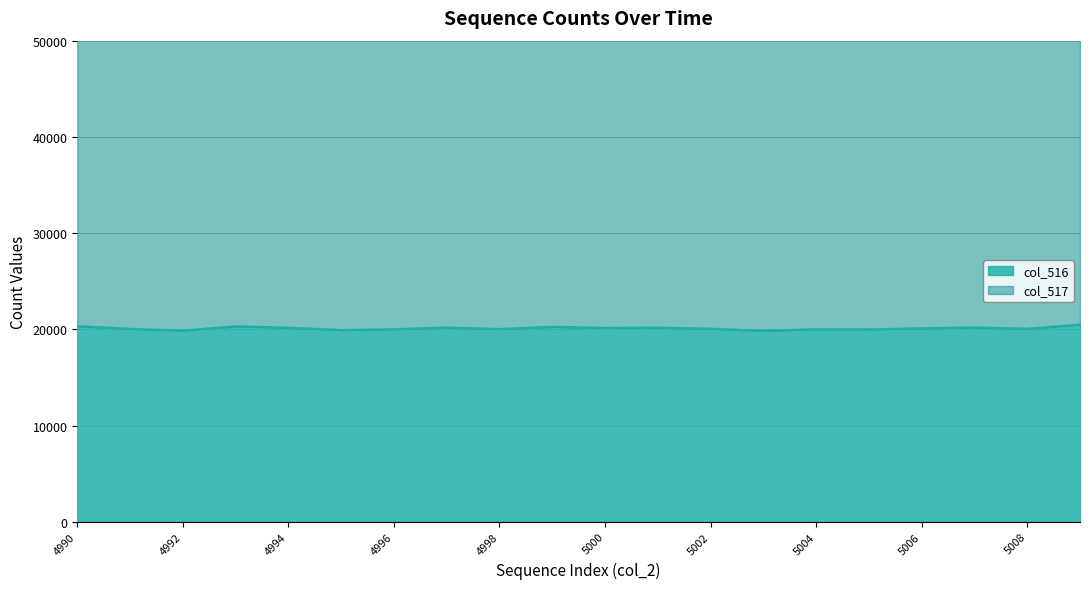

List the labels in order of value, largest first.

5009, 4990, 4993, 4999, 5007, 4997, 5001, 4994, 5000, 5006, 5002, 5008, 4991, 4998, 5004, 4996, 5005, 4995, 4992, 5003